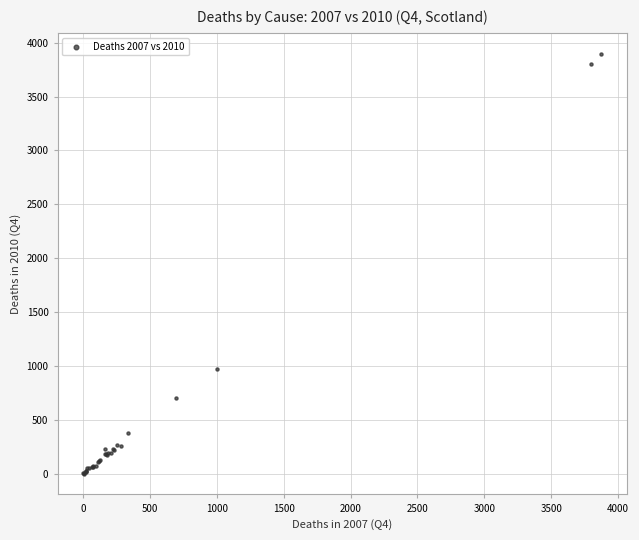

What Y value in the scatter plot is closest to 1948?

969